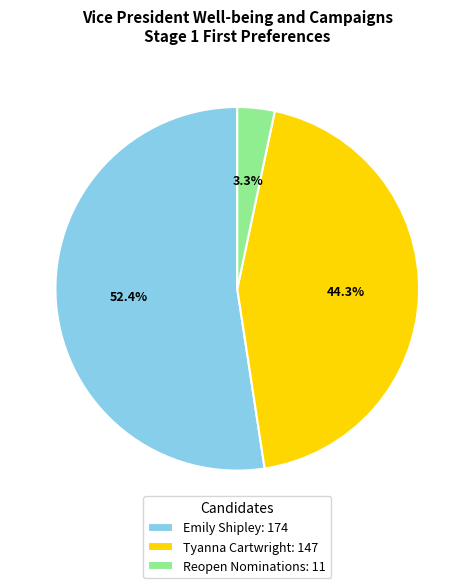

How much of the chart is everything except Tyanna Cartwright?

55.7%